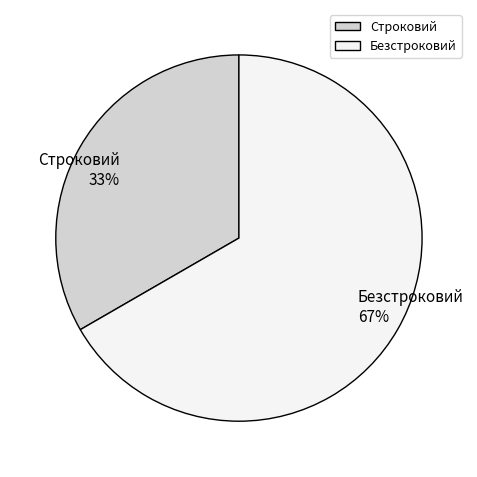

To the nearest percent, what is the combined percentage of Безстроковий and Строковий?

100%